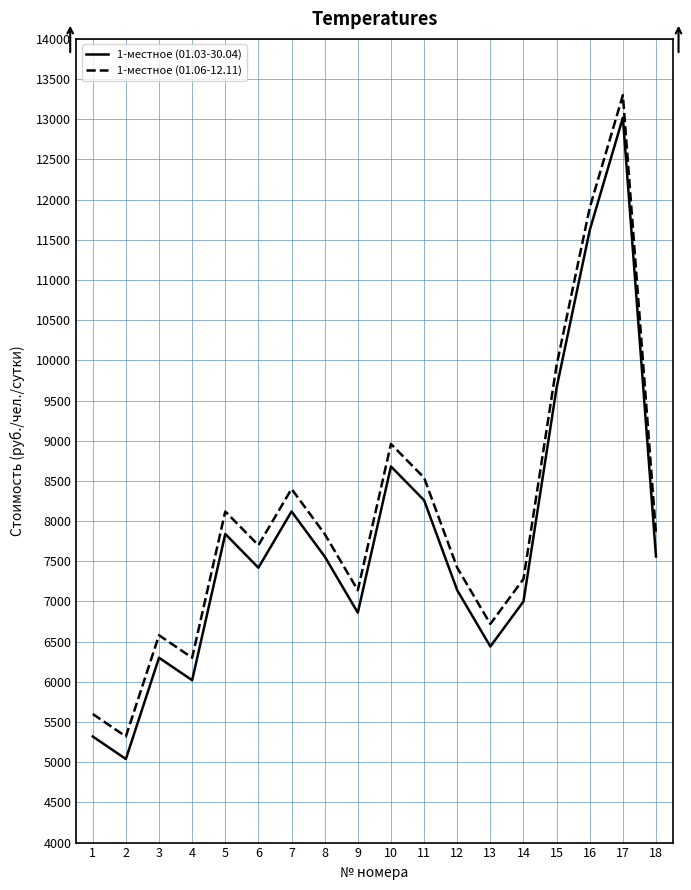

At which category is the sum across all series the highest?

17